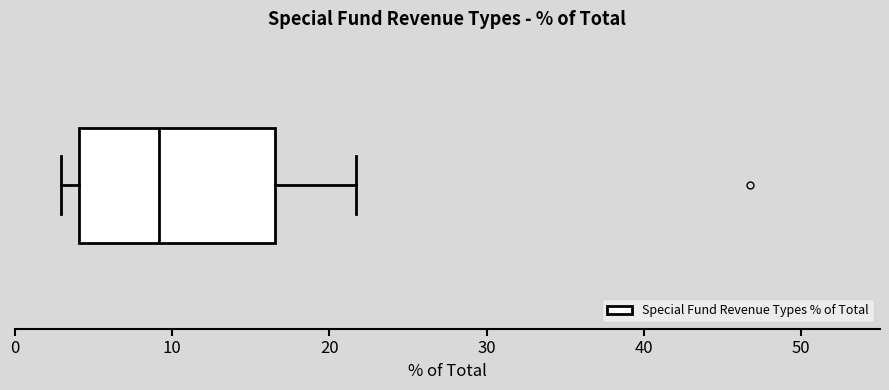

Where is the right edge of the box on the x-axis? The values are not printed on the chart, so give them approximately, as read against the axis.

17